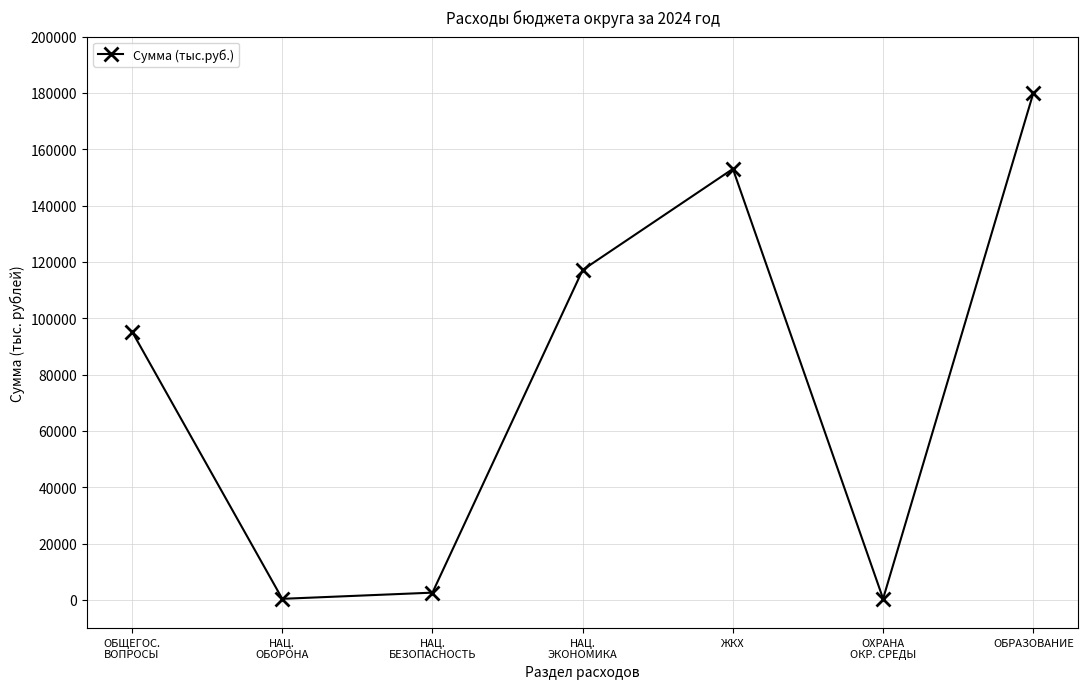

Read the value at ЖКХ.

153038.0